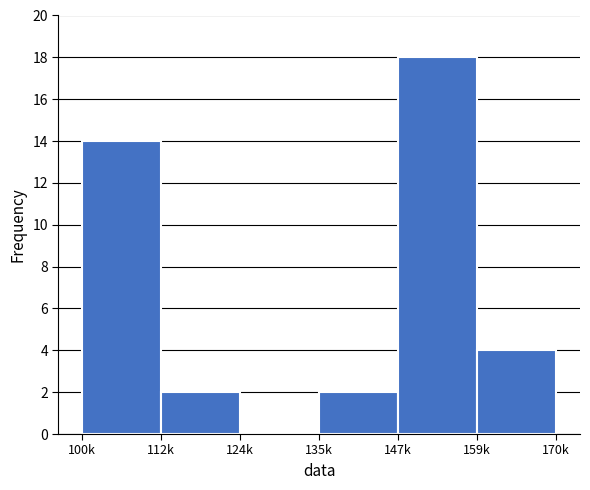

Reading right to left, what are all the values shown in this chart?

159k=4	147k=18	135k=2	124k=0	112k=2	100k=14